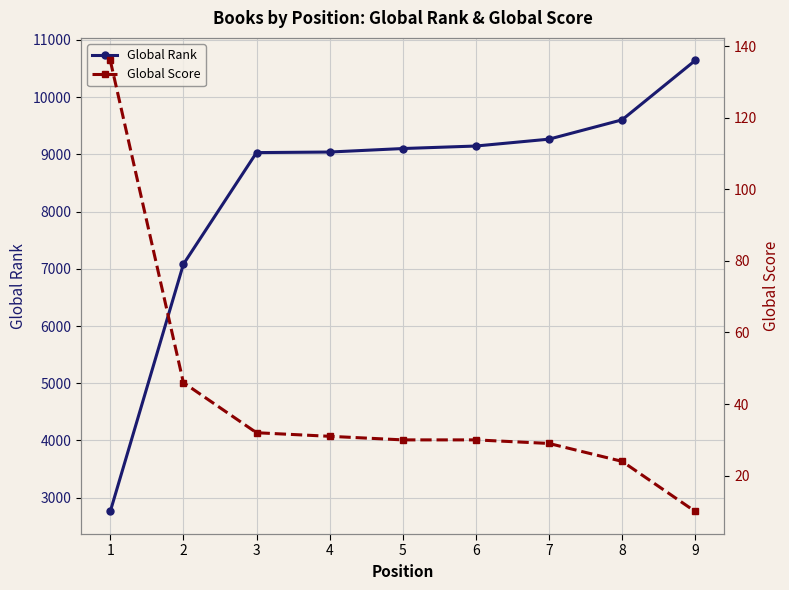

What is the minimum value shown in the chart?

10